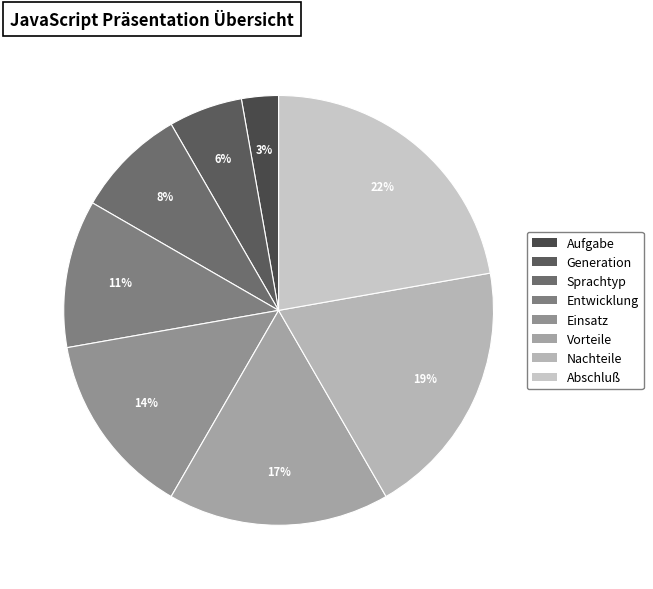

How many slices are in this pie chart?

8